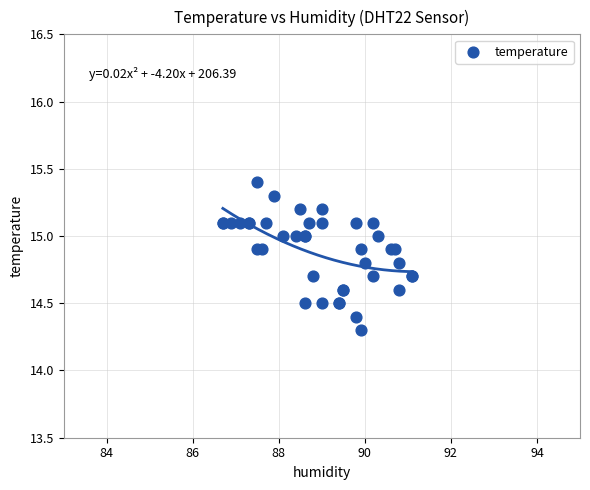

What Y value in the scatter plot is closest to 14?

14.3